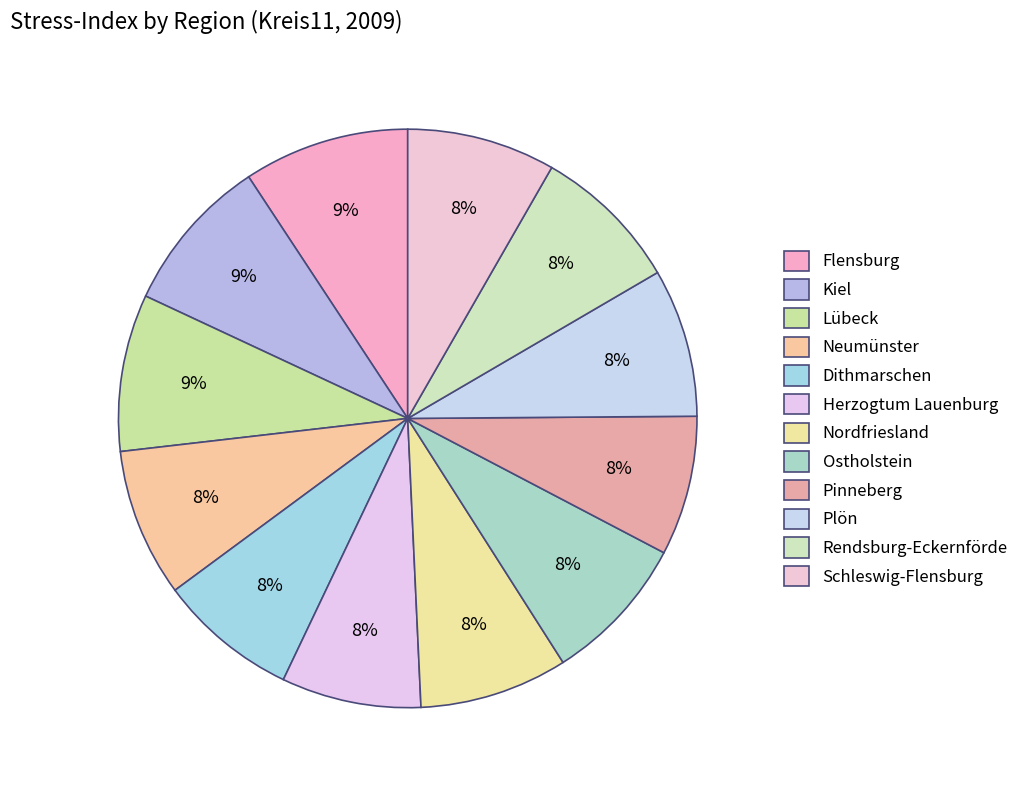

How many slices are in this pie chart?

12